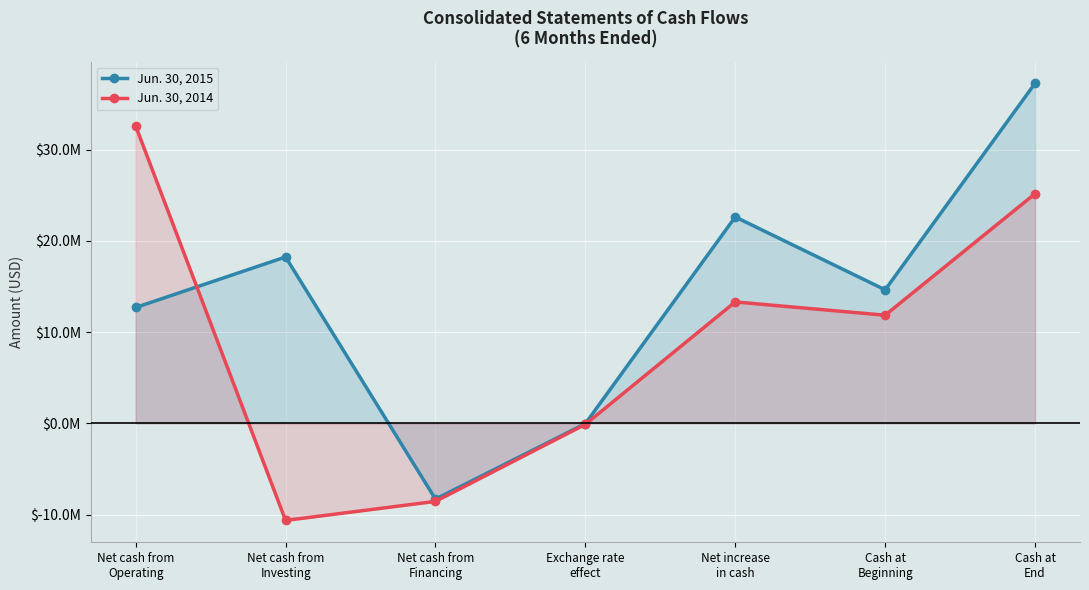

Between which two adjacent categories do Jun. 30, 2014 and Jun. 30, 2015 first intersect?

Net cash from
Operating and Net cash from
Investing